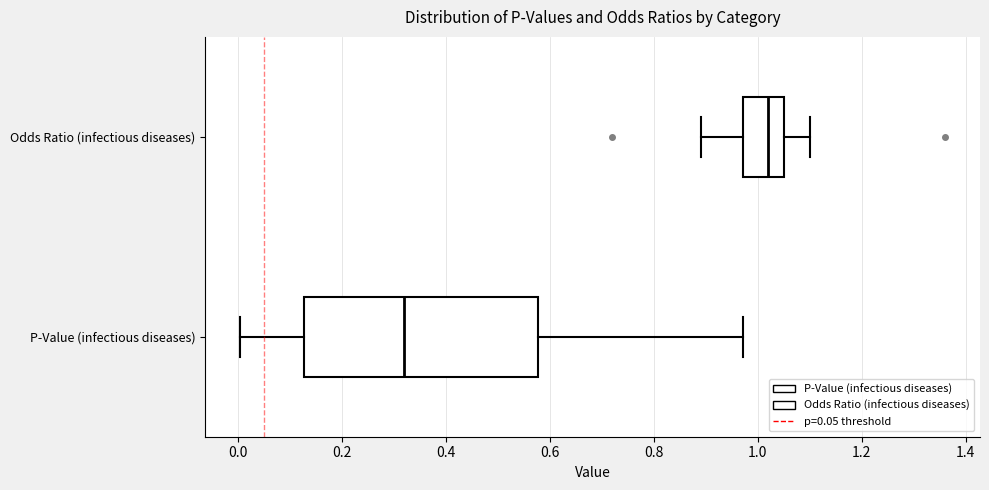

Comparing the boxes themselves (not the whiskers), which one is the widest?

P-Value (infectious diseases)